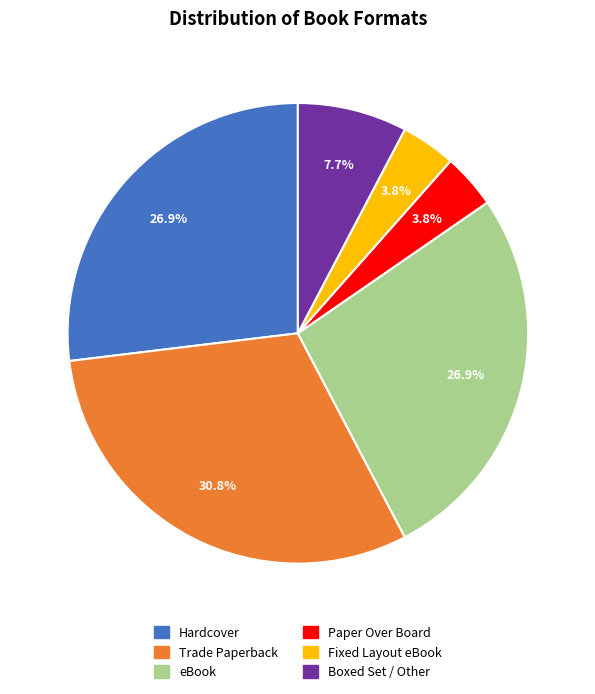

To the nearest percent, what is the difference between the eBook and Trade Paperback slice percentages?

4%